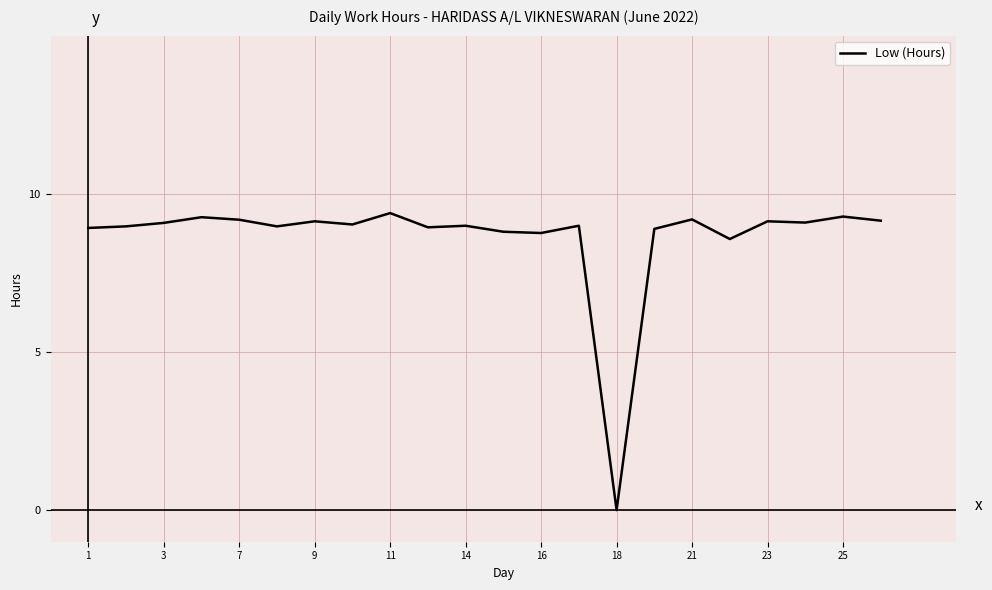

What is the difference between the maximum and minimum values?

9.4